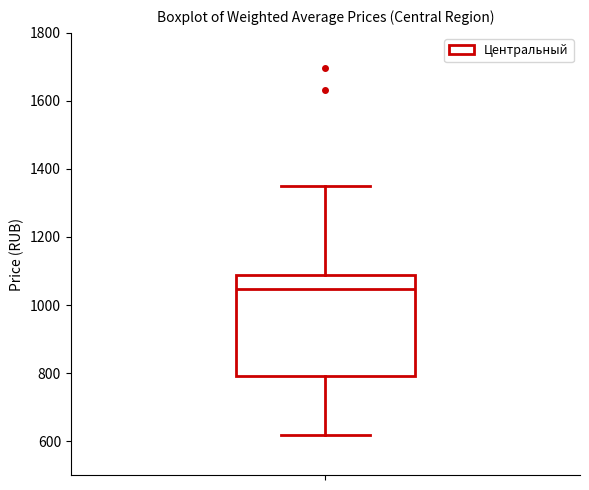

Read this box plot against the y-axis: the position of the median line, the range covered by the box, and the ends of both whiskers. The values are not printed on the chart, so give them approximately, as read against the axis.

median 1040, box 800 to 1080, whiskers 620 to 1360